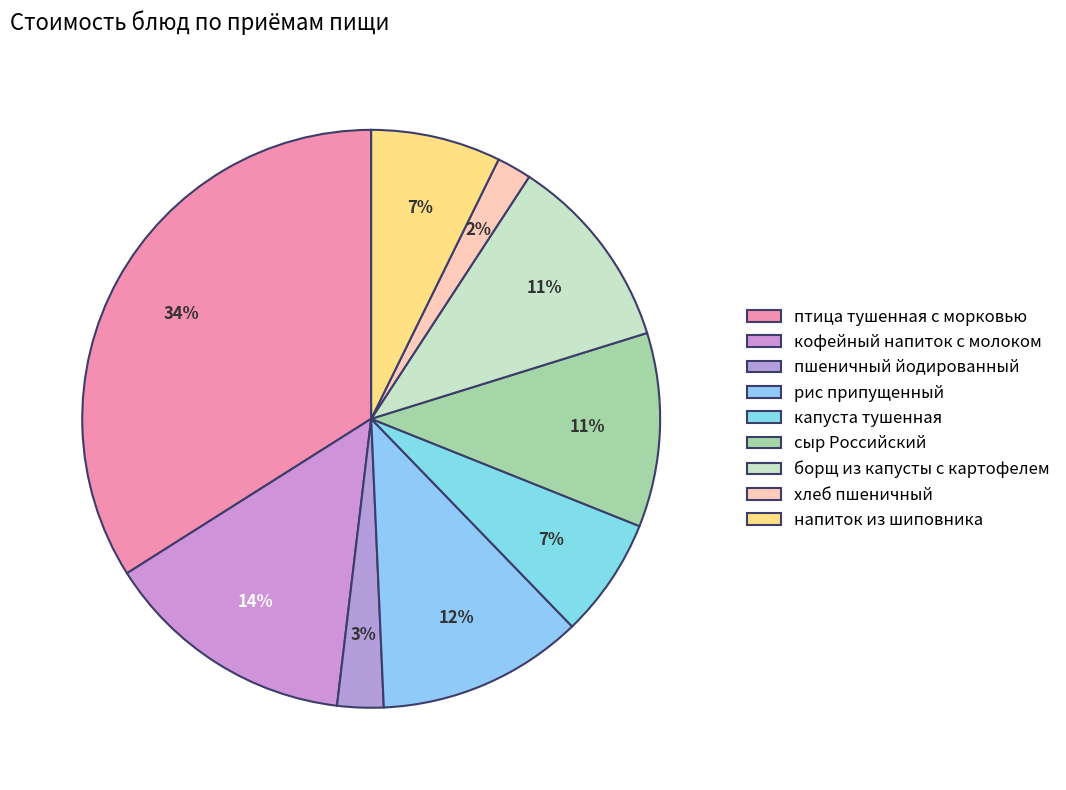

How many slices are in this pie chart?

9